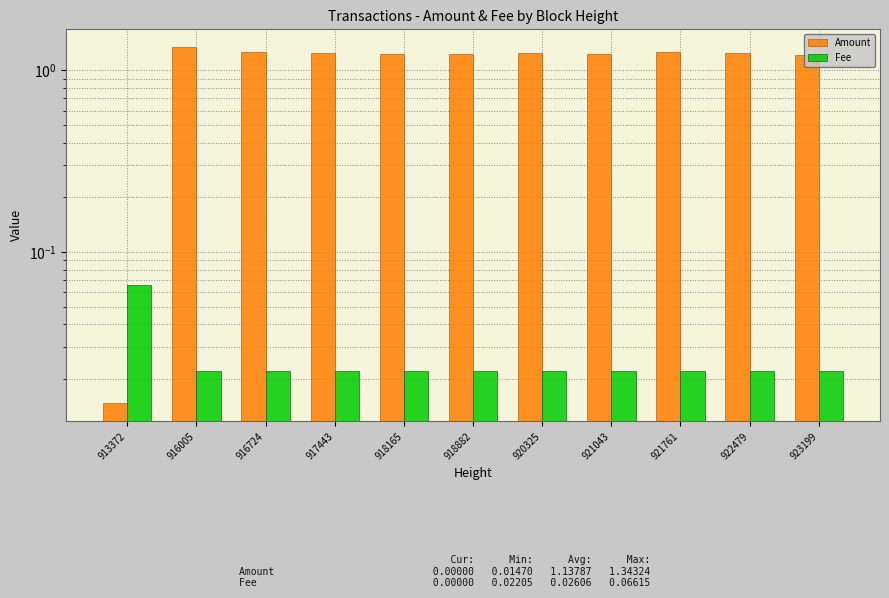

At which label does Amount first exceed 1?

916005